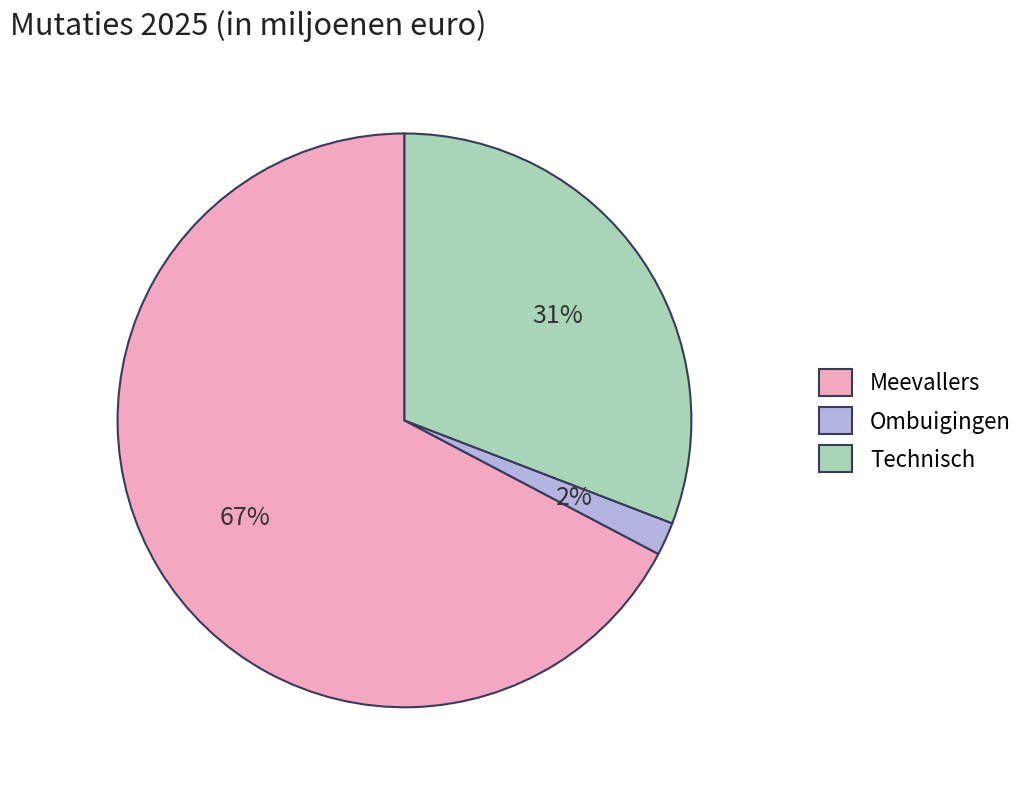

What percentage is the Meevallers slice, to the nearest percent?

67%